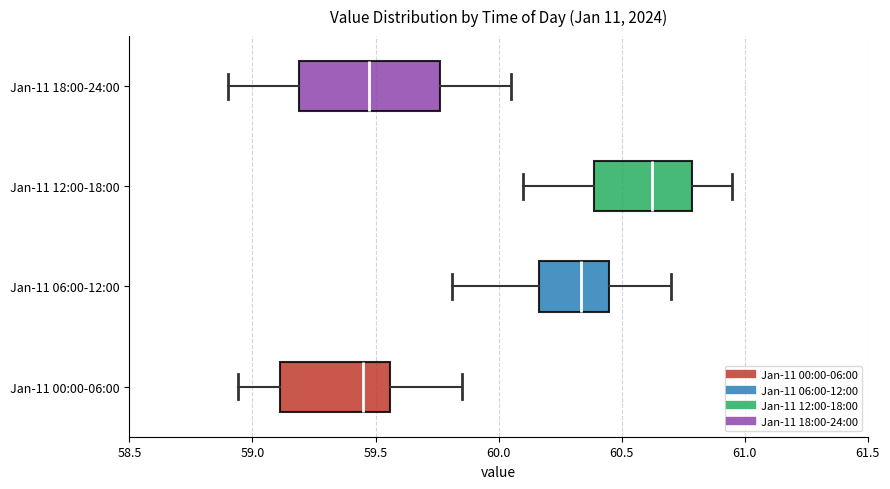

Reading bottom to top, transcribe this box plot: for each box, give where its median line is, the range the box spans, and where its two whiskers end, as read against the x-axis. The values are not printed on the chart, so give them approximately, as read against the axis.

Jan-11 00:00-06:00: median 59.45, box 59.10 to 59.55, whiskers 58.95 to 59.85
Jan-11 06:00-12:00: median 60.35, box 60.15 to 60.45, whiskers 59.80 to 60.70
Jan-11 12:00-18:00: median 60.65, box 60.40 to 60.80, whiskers 60.10 to 60.95
Jan-11 18:00-24:00: median 59.50, box 59.20 to 59.75, whiskers 58.90 to 60.05